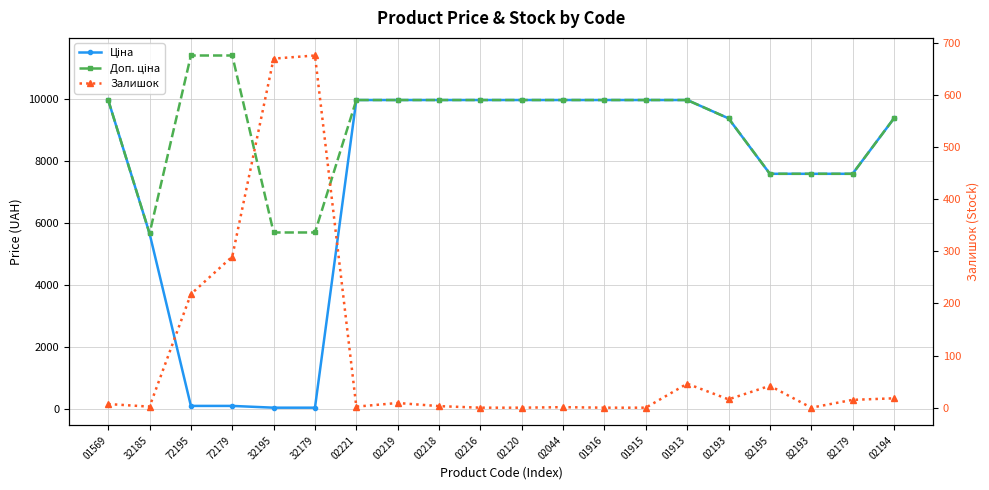

Which series changed the most between 02216 and 02193?

Ціна